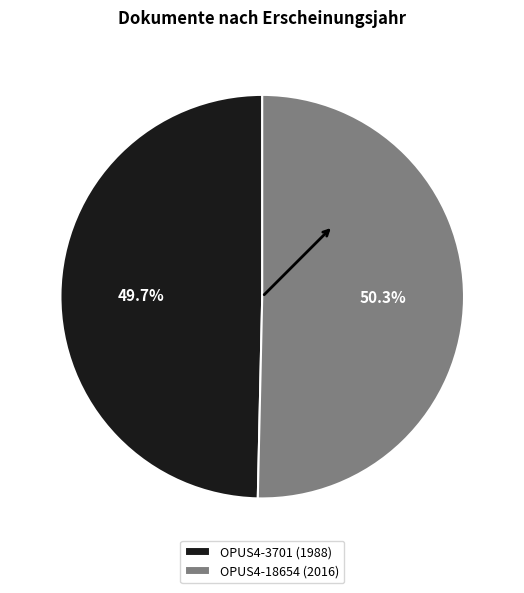

Which category has the biggest portion of the pie?

OPUS4-18654 (2016)